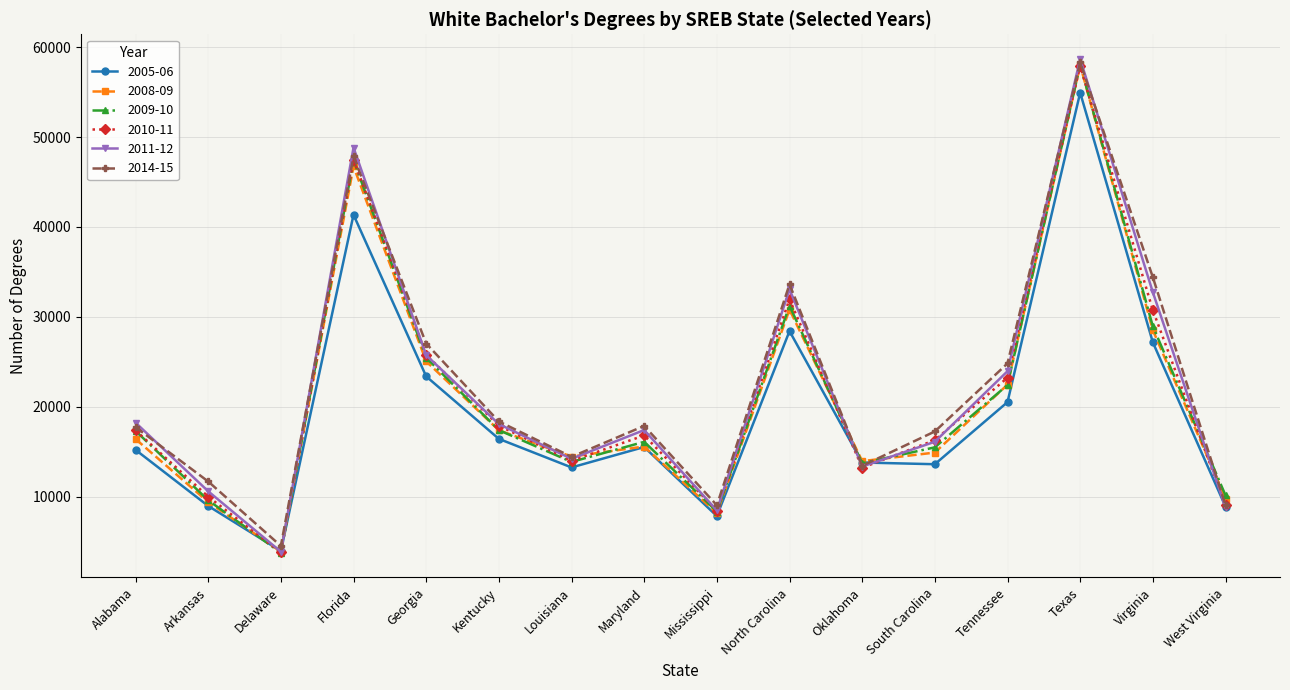

What is the total value across all series at Maryland?

99285